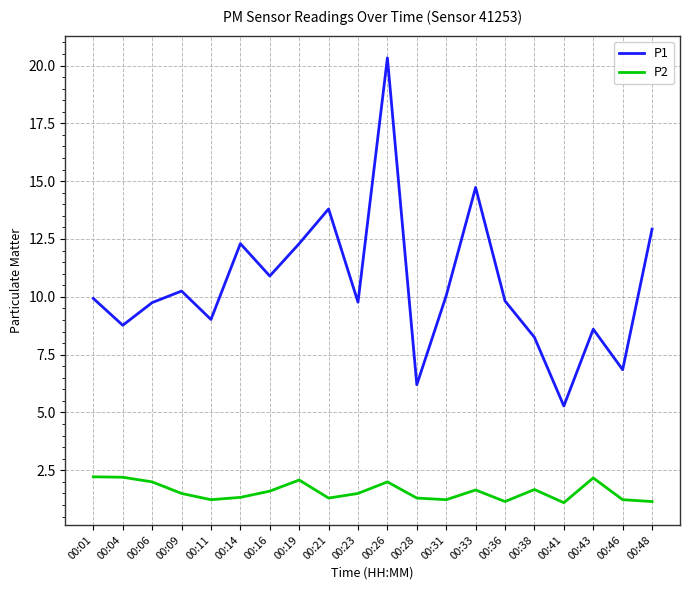

What is the maximum value shown in the chart?

20.3